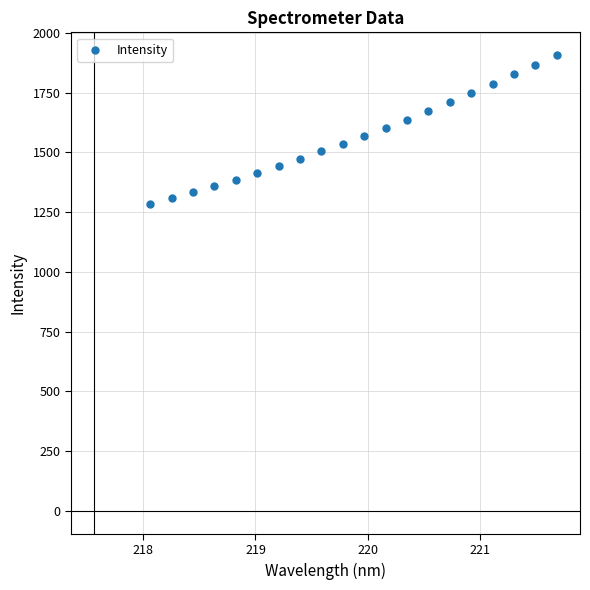

What is the range of Y values (max minus min)?

622.7